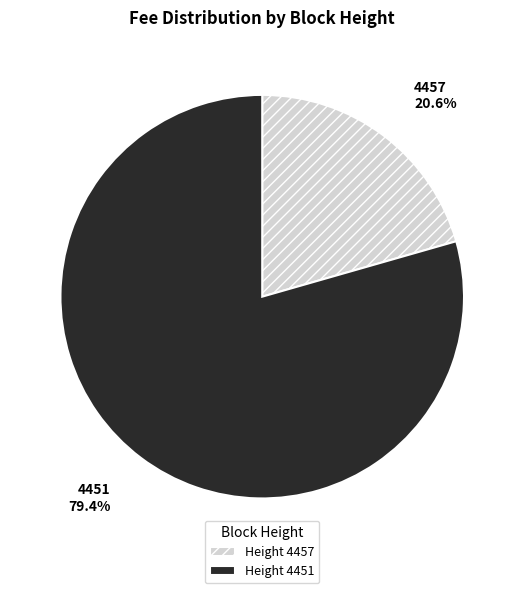

What is the smallest slice in the pie chart?

Height 4457